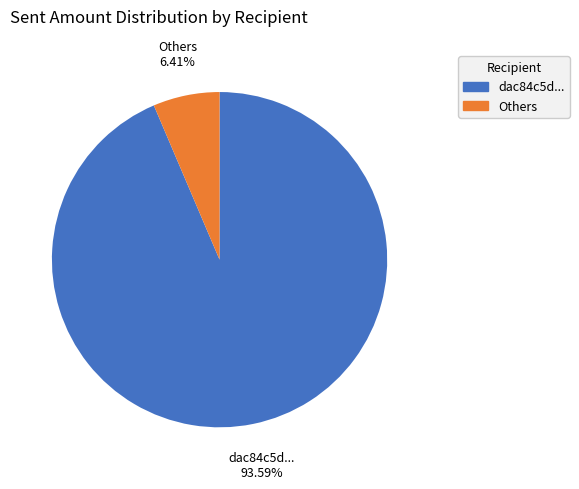

Do Others and dac84c5d... together represent more than half of the pie?

Yes